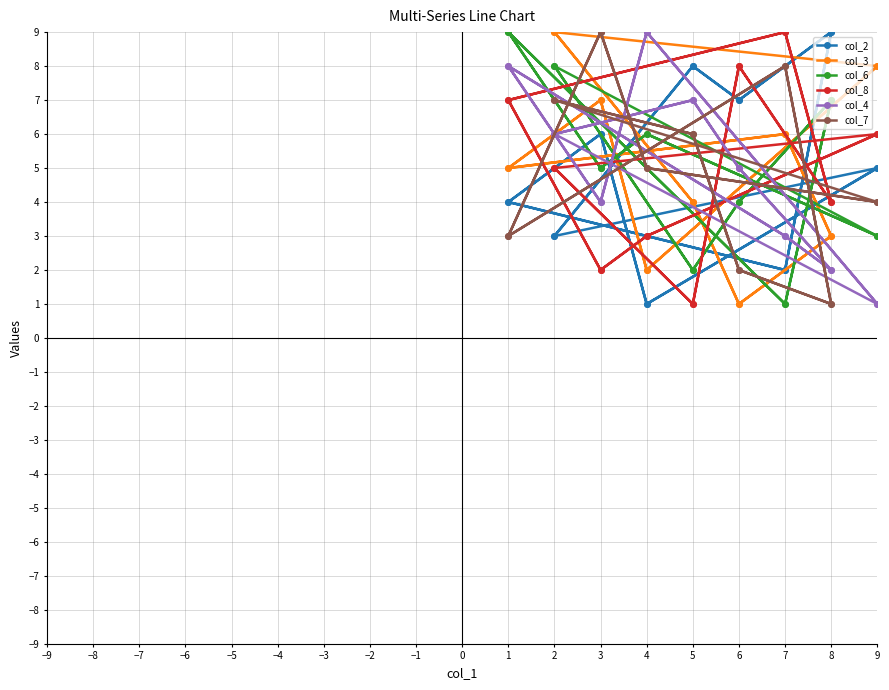

True or false: col_7 has a value of 2 at 6.

True